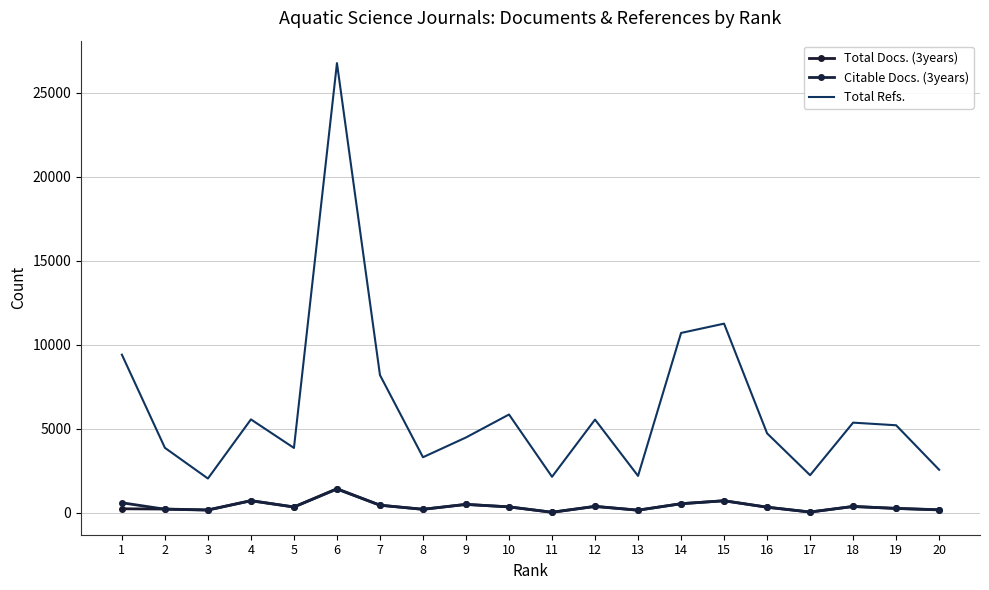

What are all the series names shown in the legend?

Total Docs. (3years), Citable Docs. (3years), Total Refs.